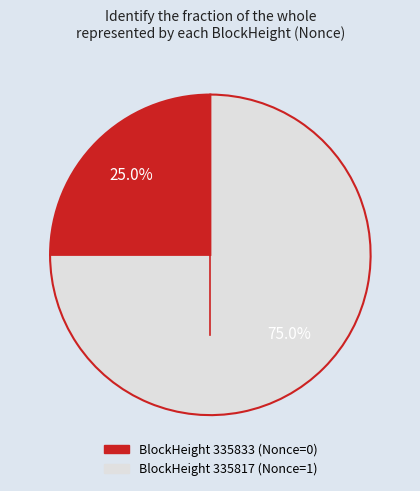

Is there any slice that represents more than half of the pie?

Yes